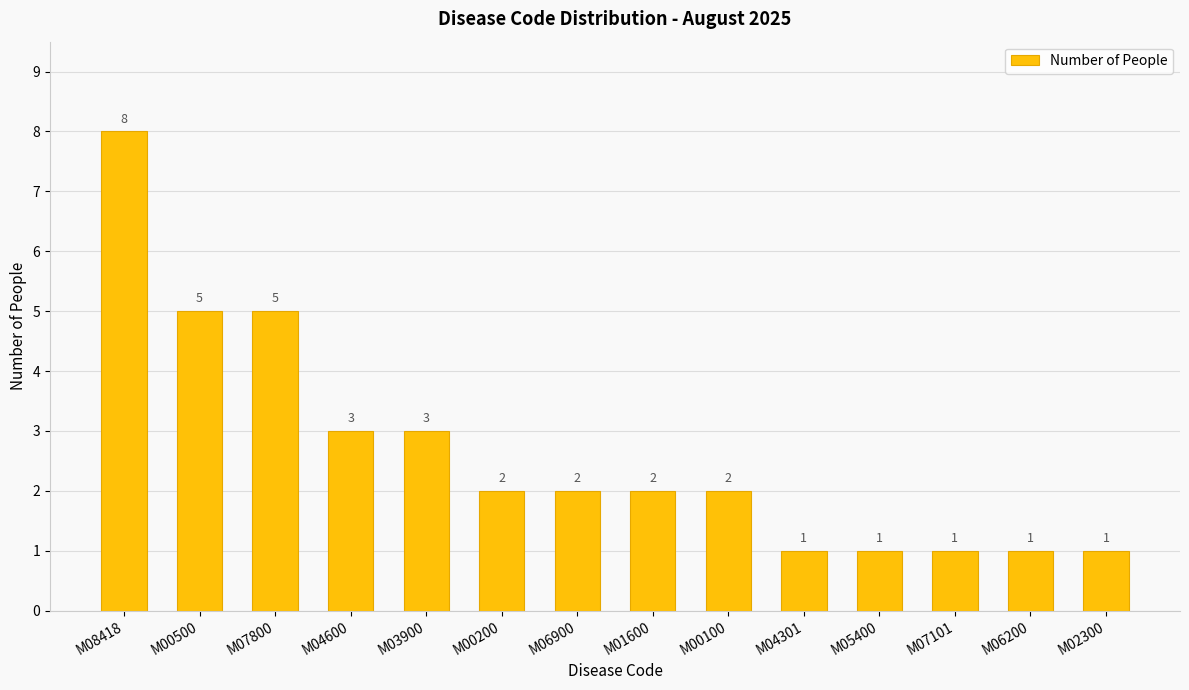

The chart shows a value of 3 at M00500. True or false?

False